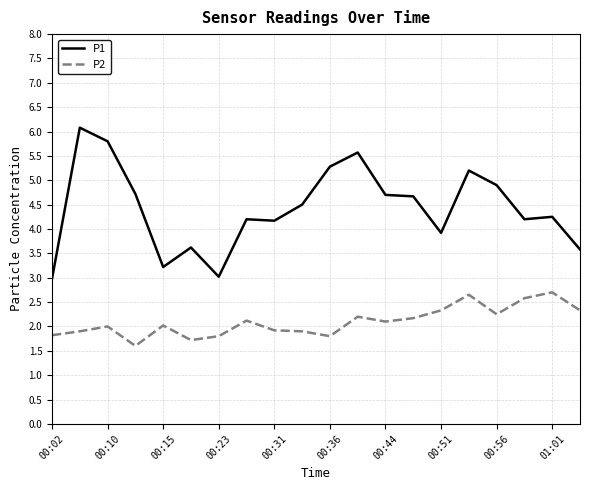

Which series has the largest total across all categories?

P1